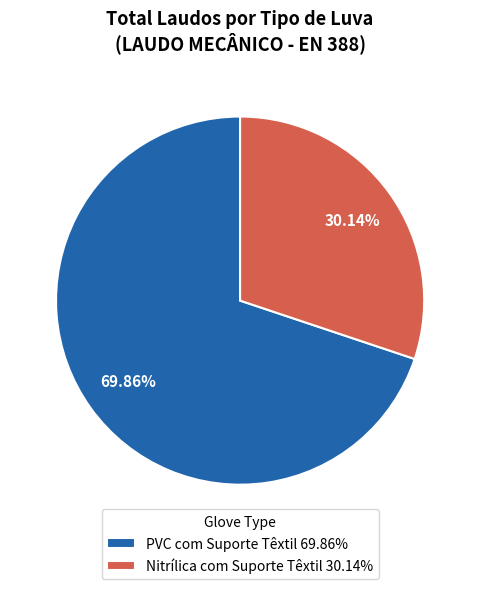

To the nearest percent, what is the average slice percentage?

50%